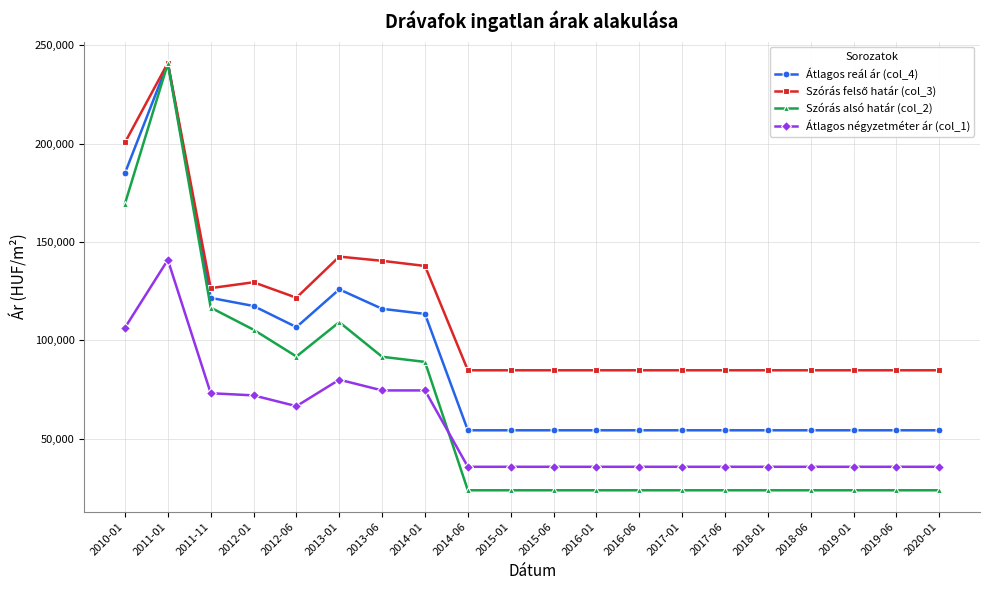

At which label is Szórás alsó határ (col_2) closest to 132267?

2011-11